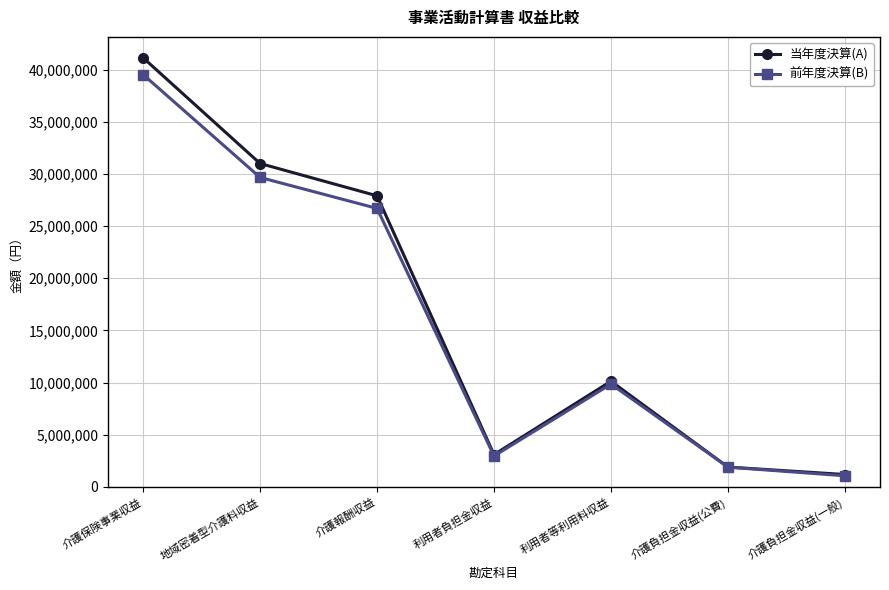

At which category does 当年度決算(A) reach its first local valley?

利用者負担金収益